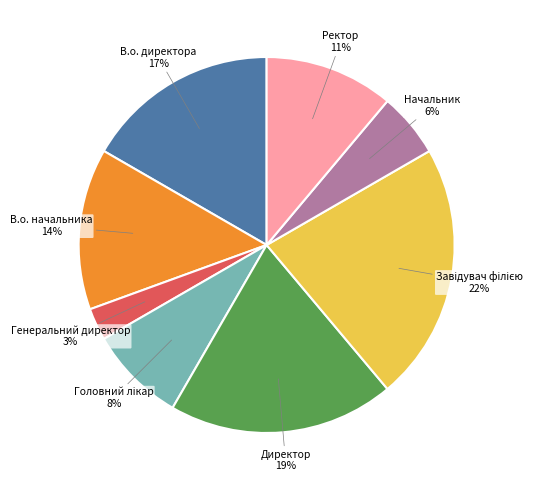

To the nearest percent, what is the difference between the largest and smallest slice percentages?

19%